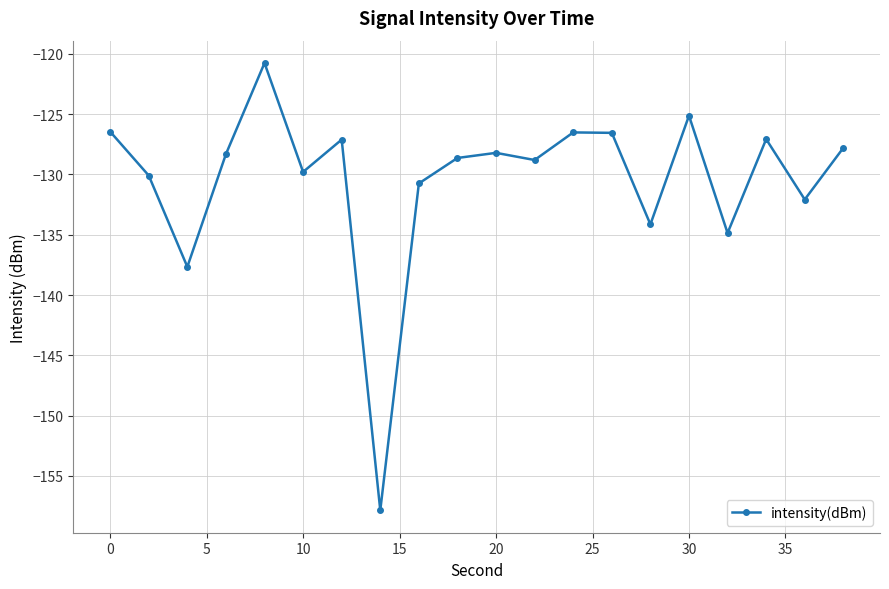

What is the smallest value displayed?

-157.9